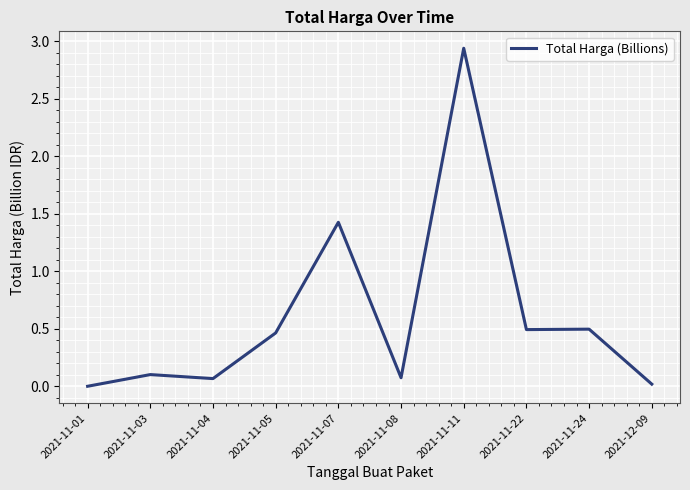

Which category has the highest value across all series?

2021-11-11